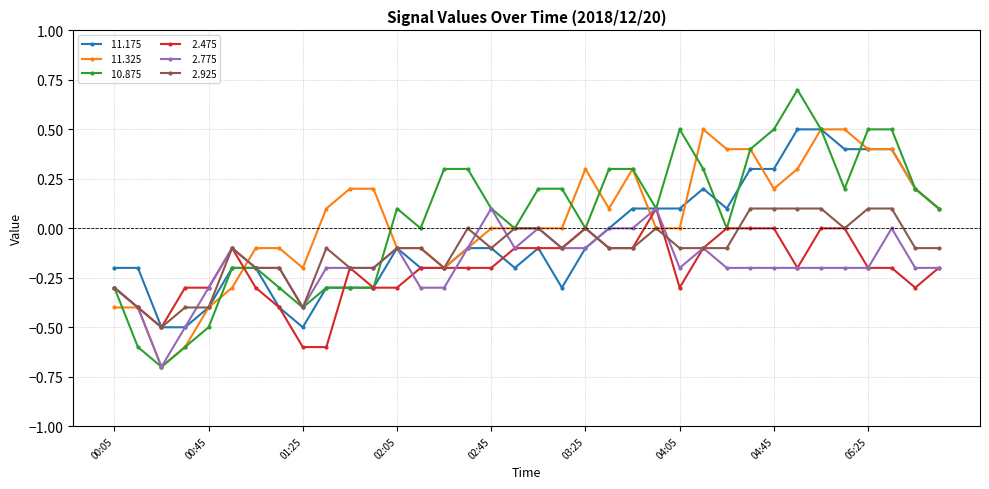

What is the greatest value displayed?

0.7